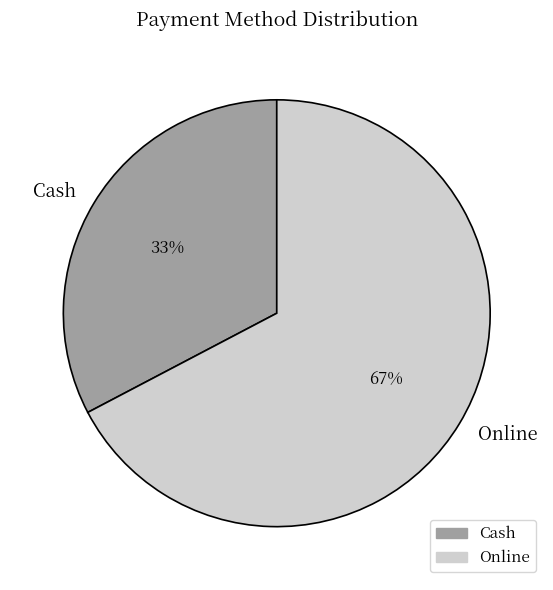

Which has a higher value, Cash or Online?

Online